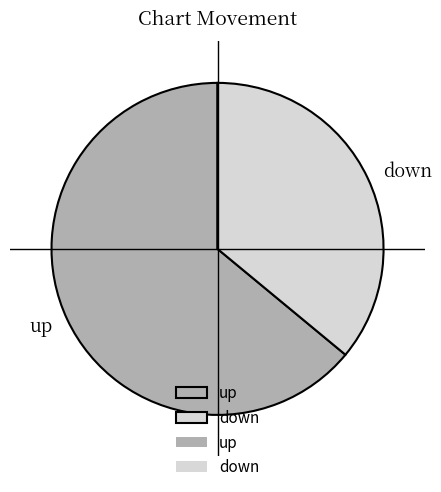

Rank the categories by value from highest to lowest.

up, down